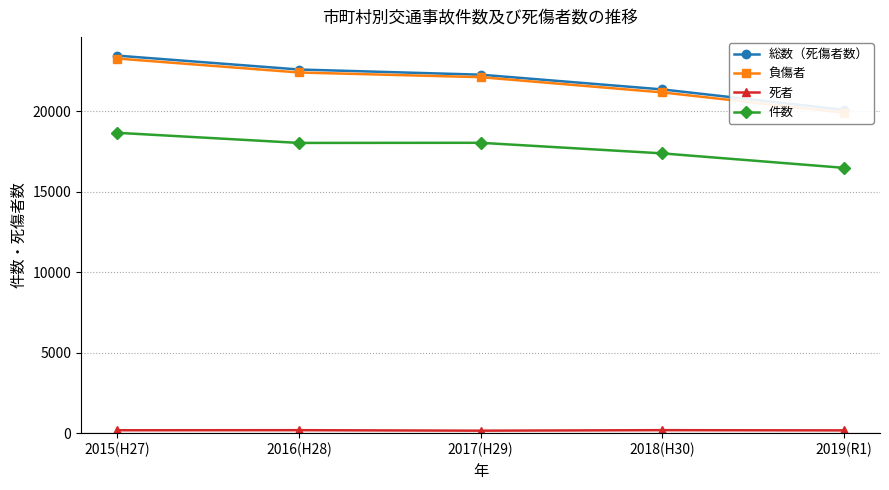

Where is the first local maximum for 死者?

2016(H28)